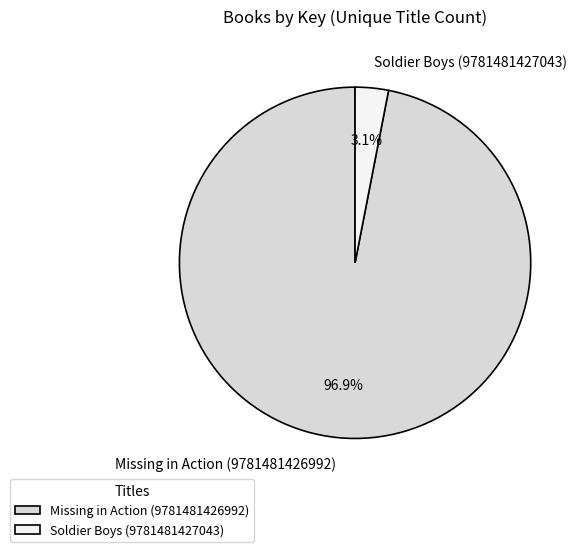

Which has a higher value, Soldier Boys (9781481427043) or Missing in Action (9781481426992)?

Missing in Action (9781481426992)